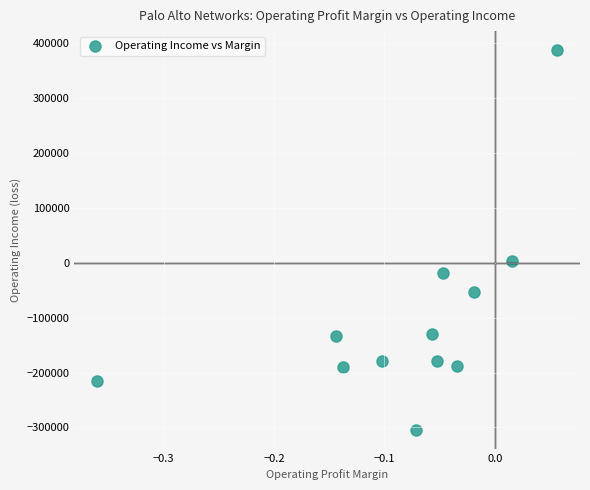

What is the range of Y values (max minus min)?

691400